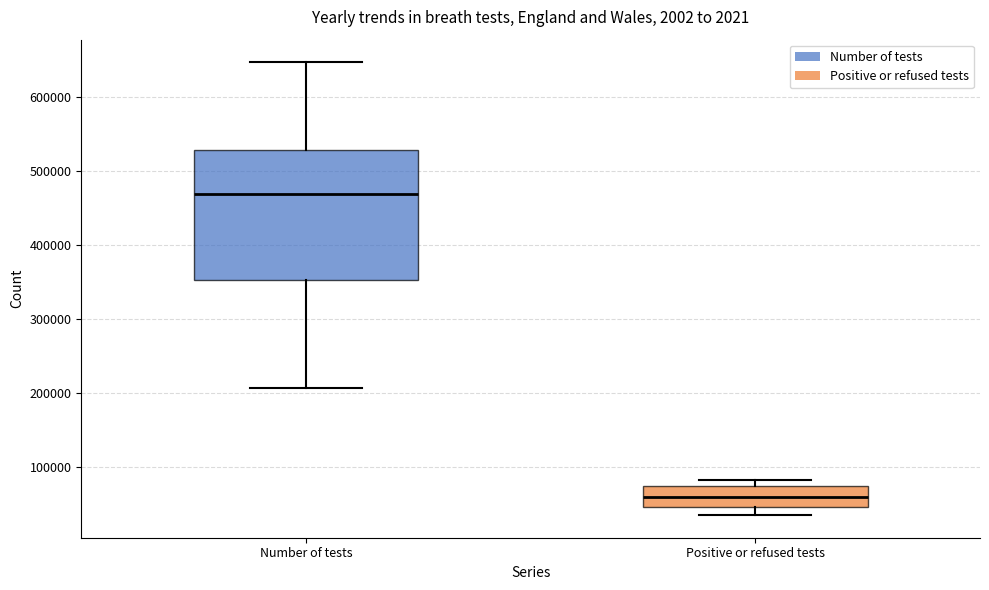

Where is the lower edge of the box for Number of tests on the y-axis? The values are not printed on the chart, so give them approximately, as read against the axis.

350000